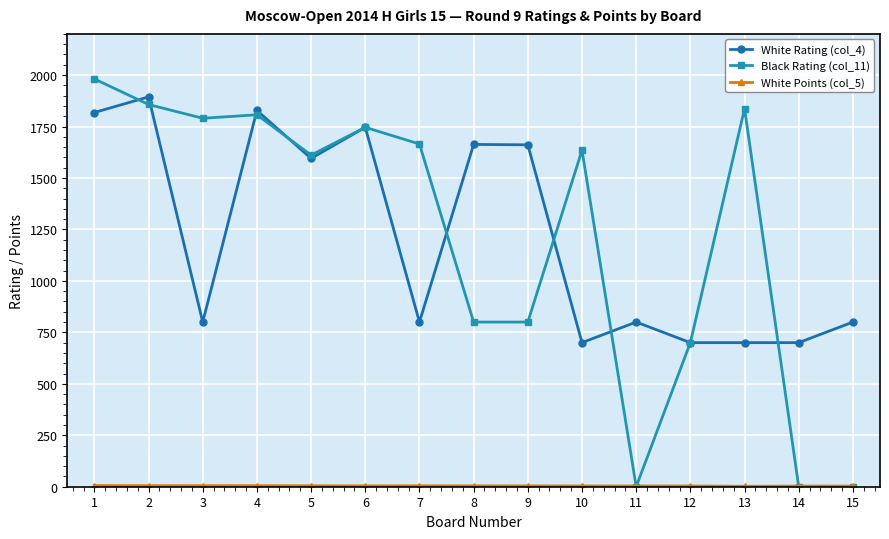

After their last crossing, which series has the higher values: White Rating (col_4) or Black Rating (col_11)?

White Rating (col_4)